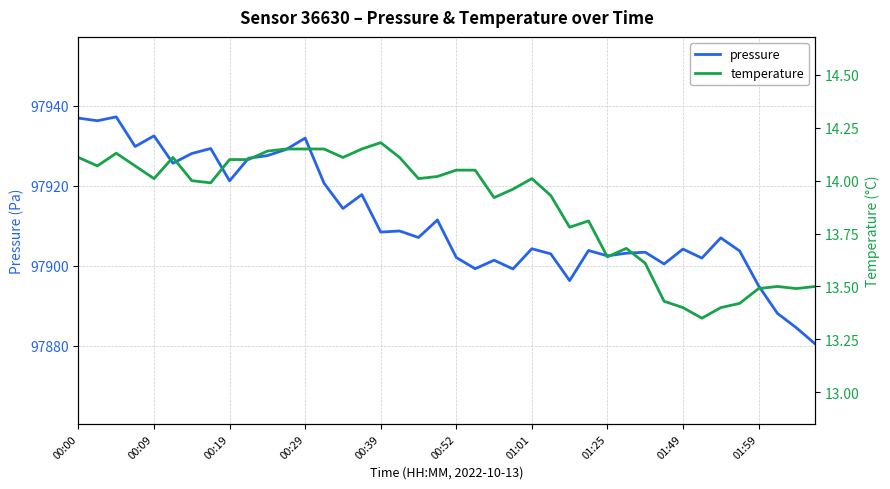

At 15, list the series in order from smallest to largest.

temperature, pressure